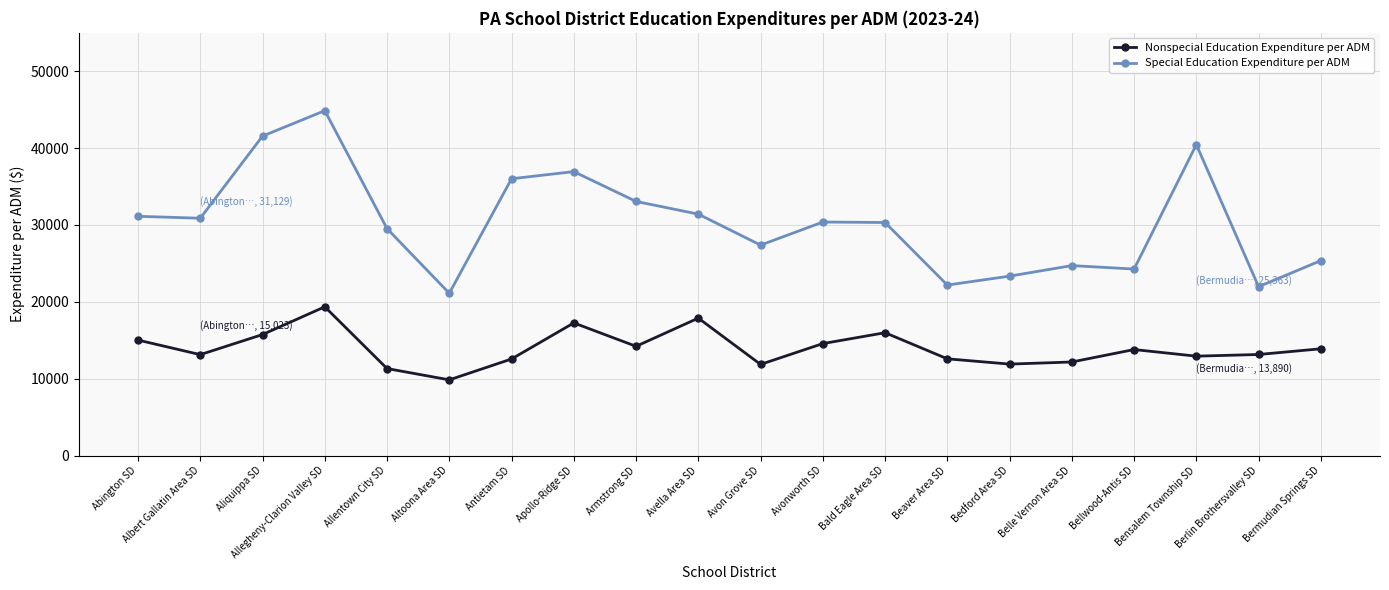

The value of Nonspecial Education Expenditure per ADM at Berlin Brothersvalley SD is 13147.4. True or false?

True